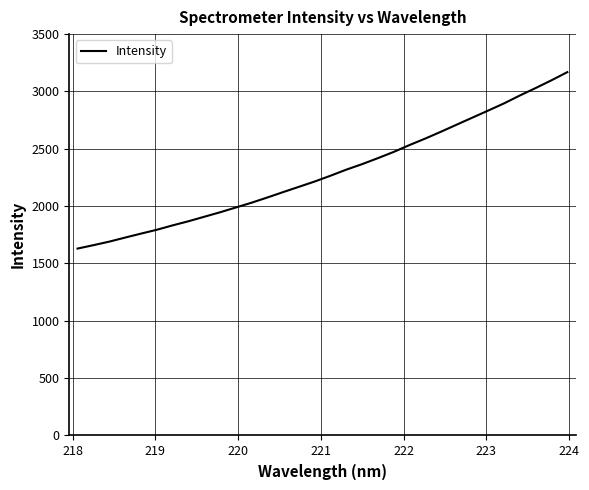

What is the minimum value shown in the chart?

1629.9